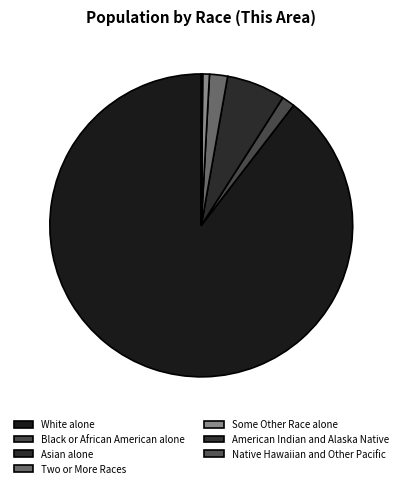

Combined, do White alone and Some Other Race alone account for over 50%?

Yes